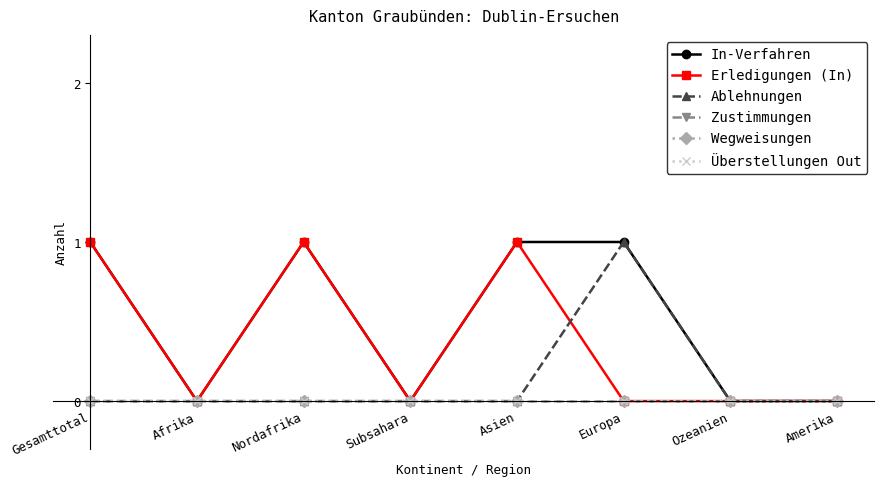

Reading left to right, transcribe all the data shown in this chart.

In-Verfahren: 1	0	1	0	1	1	0	0
Erledigungen (In): 1	0	1	0	1	0	0	0
Ablehnungen: 0	0	0	0	0	1	0	0
Zustimmungen: 0	0	0	0	0	0	0	0
Wegweisungen: 0	0	0	0	0	0	0	0
Überstellungen Out: 0	0	0	0	0	0	0	0